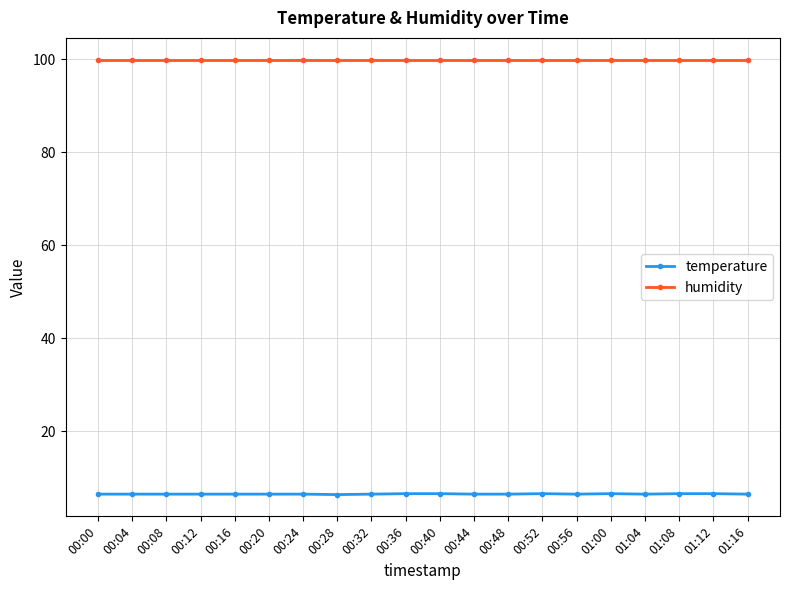

What is the value of the humidity point at the 18th from the left?

99.9